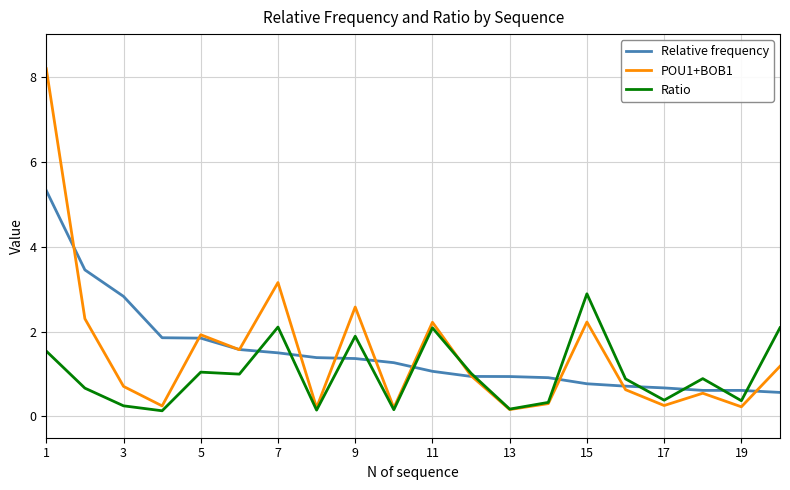

Which series has the largest range (max minus min)?

POU1+BOB1